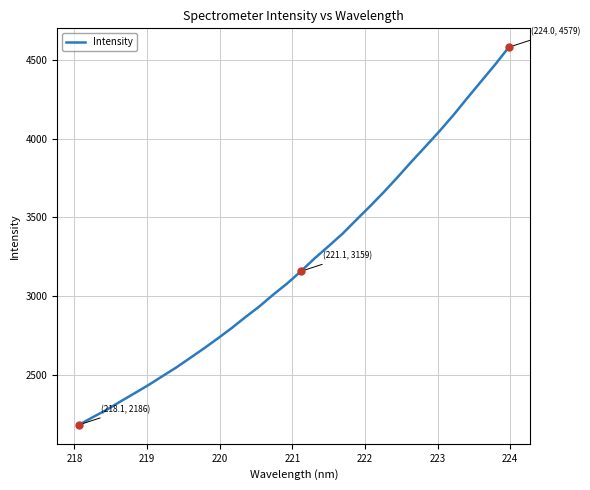

What is the maximum value shown in the chart?

4578.9